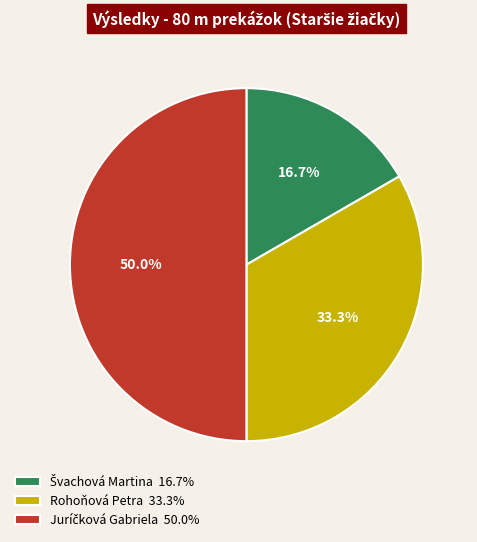

How many slices are in this pie chart?

3